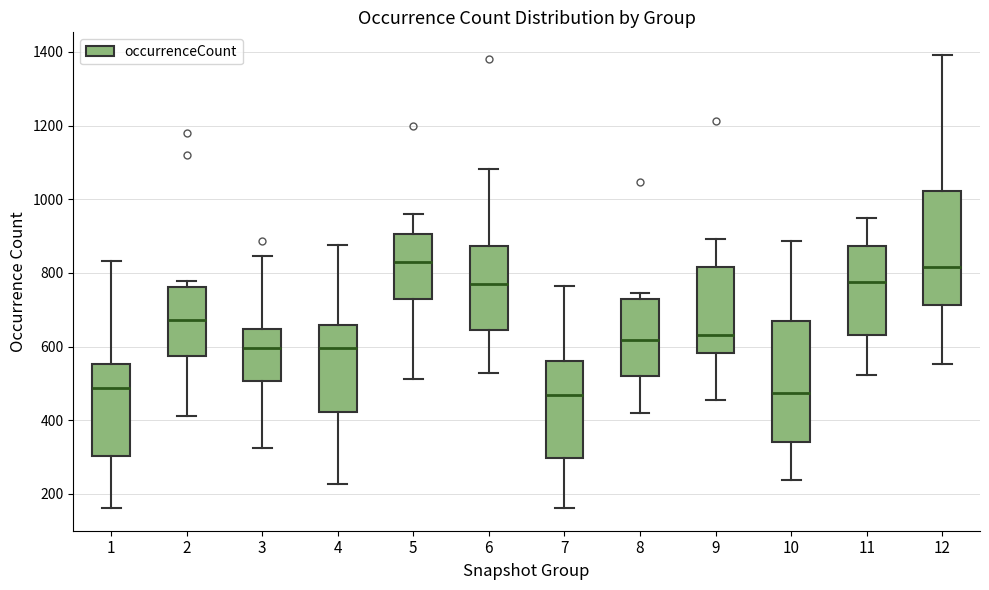

Reading left to right, read every box against the y-axis: the position of its median line, the range the box covers, and the ends of its whiskers. The values are not printed on the chart, so give them approximately, as read against the axis.

1: median 480, box 300 to 560, whiskers 160 to 840
2: median 680, box 580 to 760, whiskers 420 to 780
3: median 600, box 500 to 640, whiskers 320 to 840
4: median 600, box 420 to 660, whiskers 220 to 880
5: median 820, box 740 to 900, whiskers 520 to 960
6: median 780, box 640 to 880, whiskers 520 to 1080
7: median 460, box 300 to 560, whiskers 160 to 760
8: median 620, box 520 to 720, whiskers 420 to 740
9: median 640, box 580 to 820, whiskers 460 to 900
10: median 480, box 340 to 660, whiskers 240 to 880
11: median 780, box 640 to 880, whiskers 520 to 940
12: median 820, box 720 to 1020, whiskers 560 to 1400